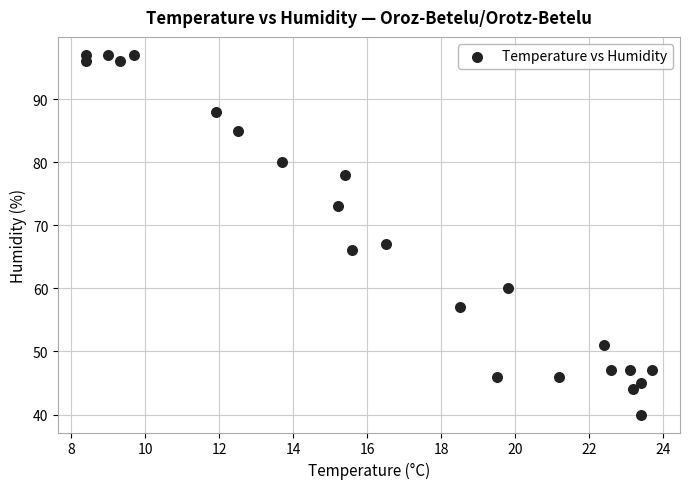

What Y value in the scatter plot is closest to 68?

67